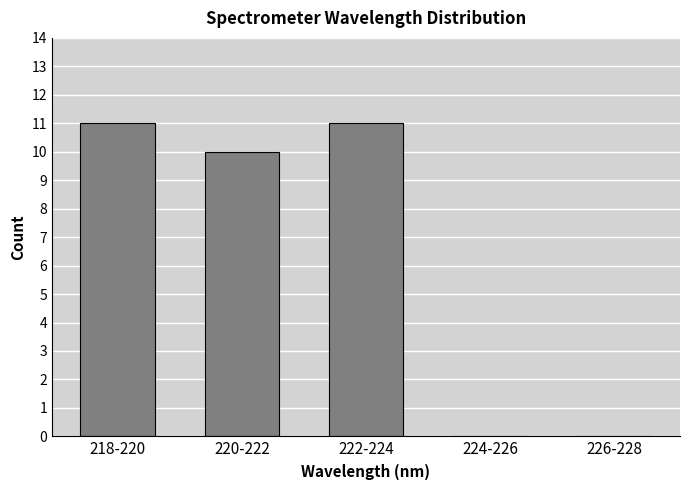

Reading left to right, what are all the values shown in this chart?

218-220=11	220-222=10	222-224=11	224-226=0	226-228=0